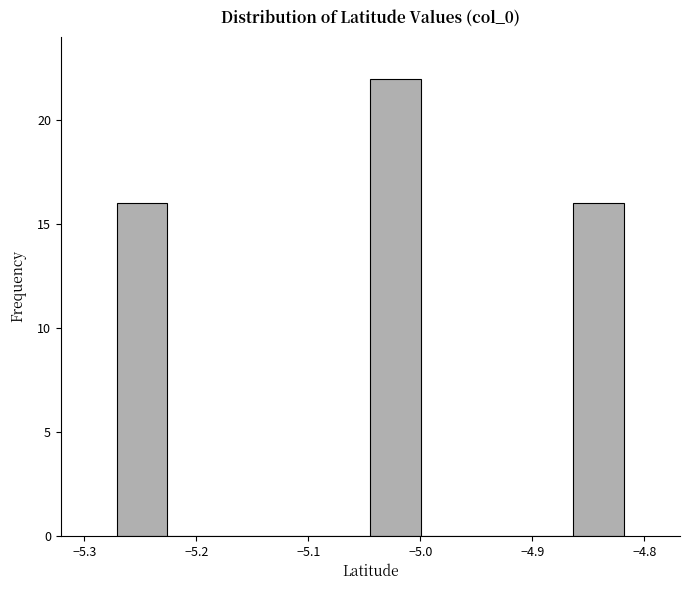

Reading left to right, transcribe this chart: for each bar, give the range it covers on the x-axis and its height. Neither the bar edges nor the heights are printed on the chart, so give them approximately, as read against the axes.

-5.27 to -5.23: 16
-5.23 to -5.18: 0
-5.18 to -5.14: 0
-5.14 to -5.09: 0
-5.09 to -5.04: 0
-5.04 to -5.00: 22
-5.00 to -4.95: 0
-4.95 to -4.91: 0
-4.91 to -4.86: 0
-4.86 to -4.82: 16